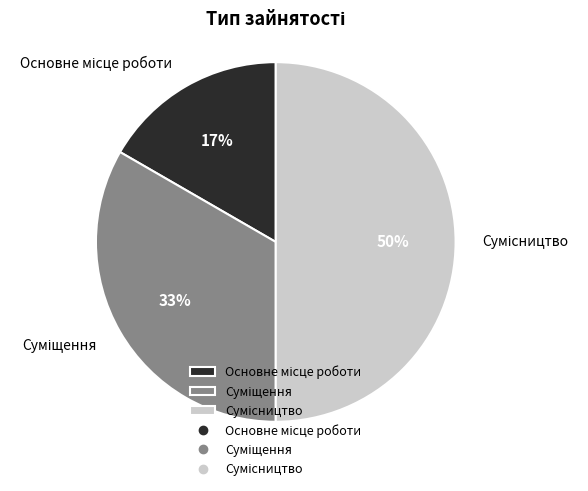

The Суміщення slice represents 33% of the pie. True or false?

True